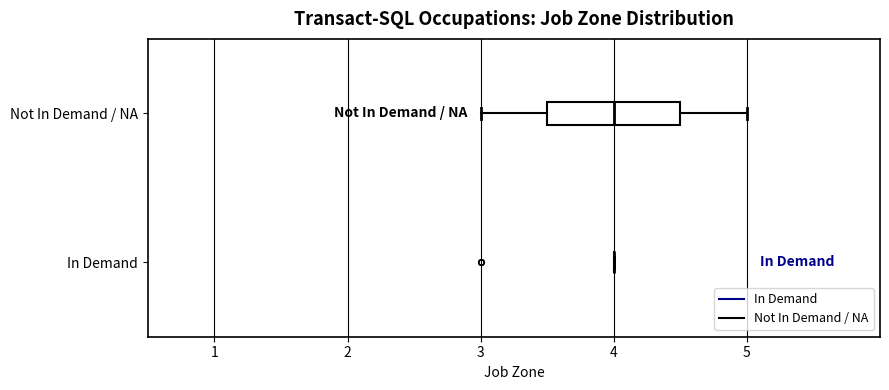

Which box is the widest, from its left edge to its right edge?

Not In Demand / NA